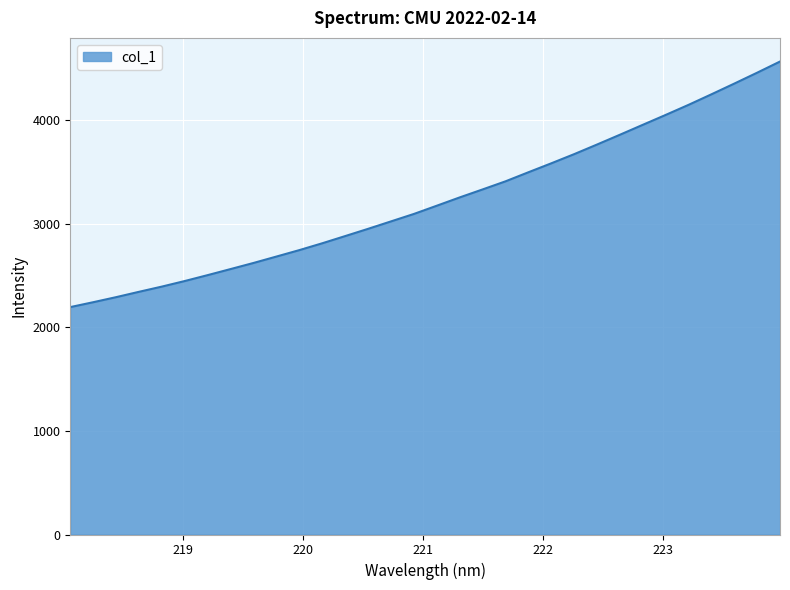

What is the greatest value displayed?

4567.3